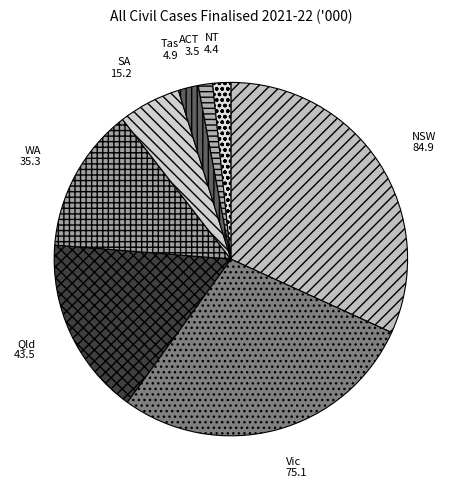

Count the number of slices in the pie.

8